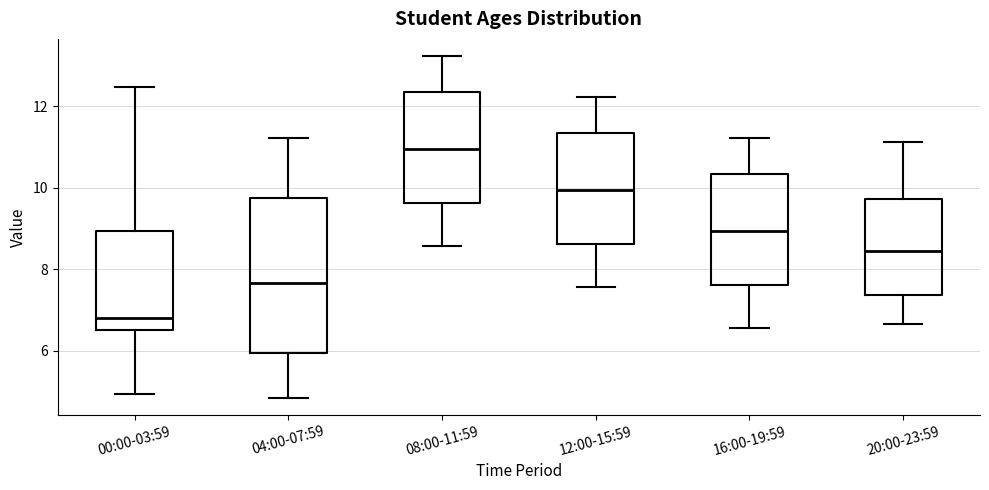

Reading left to right, transcribe this box plot: for each box, give where its median line is, the range the box spans, and where its two whiskers end, as read against the y-axis. The values are not printed on the chart, so give them approximately, as read against the axis.

00:00-03:59: median 6.8, box 6.6 to 9.0, whiskers 5.0 to 12.4
04:00-07:59: median 7.6, box 6.0 to 9.8, whiskers 4.8 to 11.2
08:00-11:59: median 11.0, box 9.6 to 12.4, whiskers 8.6 to 13.2
12:00-15:59: median 10.0, box 8.6 to 11.4, whiskers 7.6 to 12.2
16:00-19:59: median 9.0, box 7.6 to 10.4, whiskers 6.6 to 11.2
20:00-23:59: median 8.4, box 7.4 to 9.8, whiskers 6.6 to 11.2